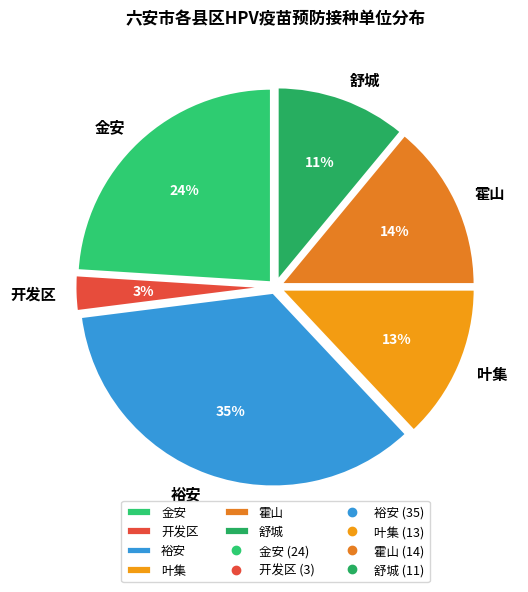

The 裕安 slice represents 43% of the pie. True or false?

False